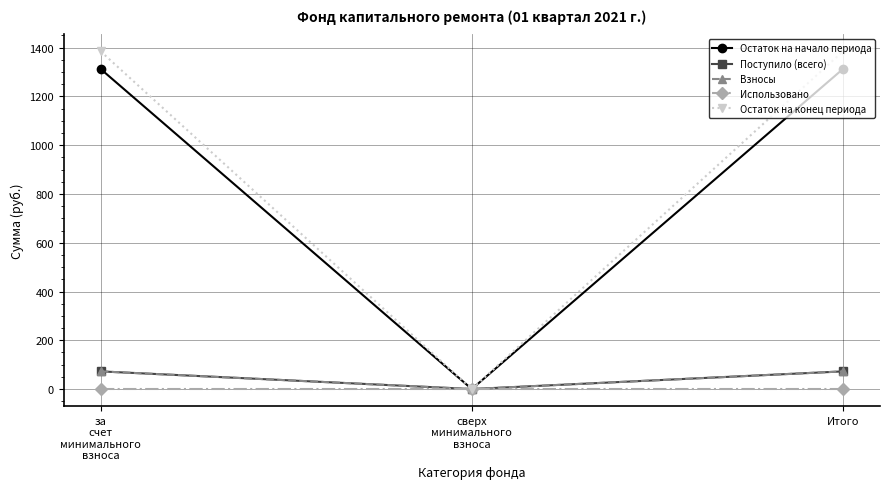

At how many categories does at least one series exceed 892?

2